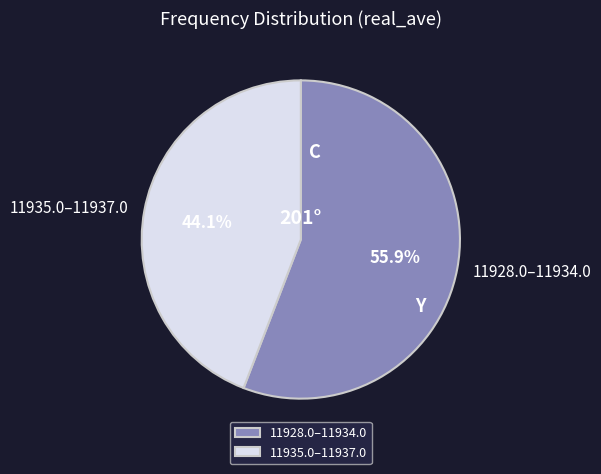

Is there a majority slice in this chart?

Yes